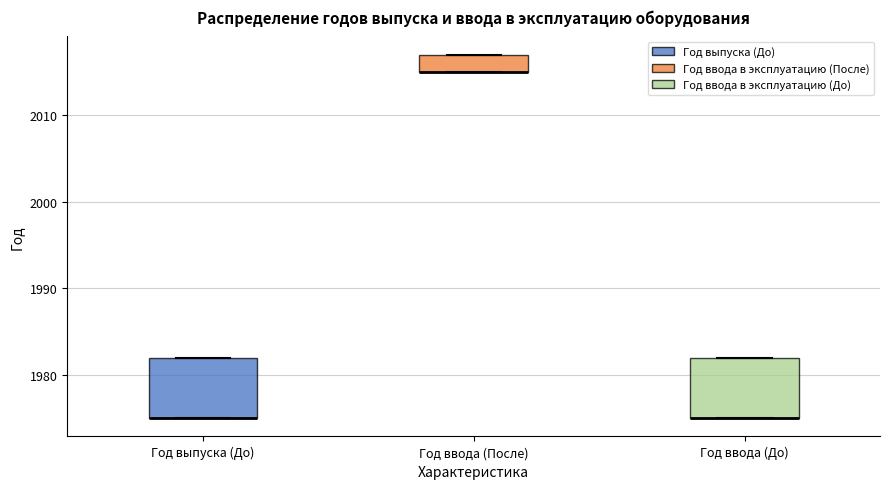

Reading left to right, read every box against the y-axis: the position of its median line, the range the box covers, and the ends of its whiskers. The values are not printed on the chart, so give them approximately, as read against the axis.

Год выпуска (До): median 1975 (drawn on the box's lower edge), box 1975 to 1982, whiskers 1975 to 1982
Год ввода (После): median 2015 (drawn on the box's lower edge), box 2015 to 2017, whiskers 2015 to 2017
Год ввода (До): median 1975 (drawn on the box's lower edge), box 1975 to 1982, whiskers 1975 to 1982